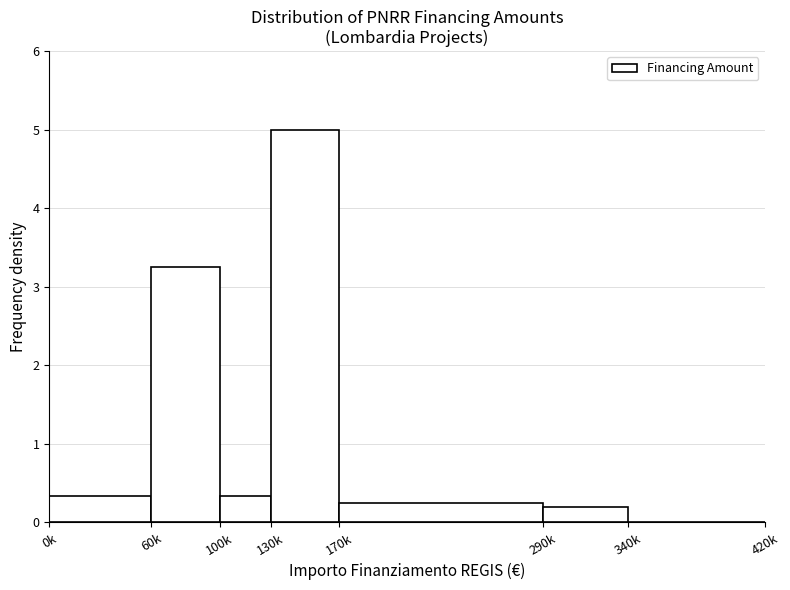

Between 340k and 130k, which is larger?

130k